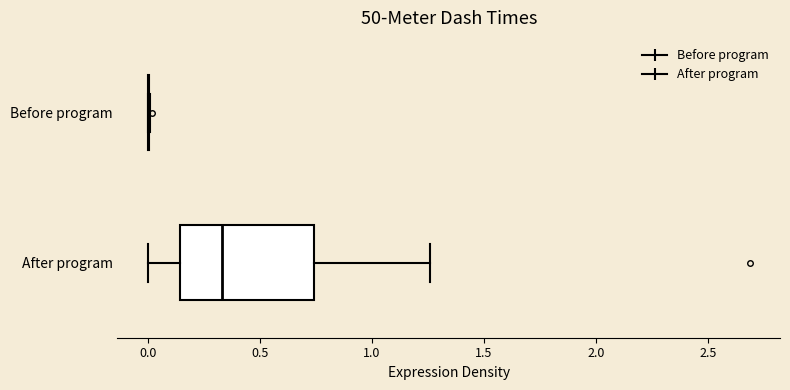

Comparing the boxes themselves (not the whiskers), which one is the widest?

After program